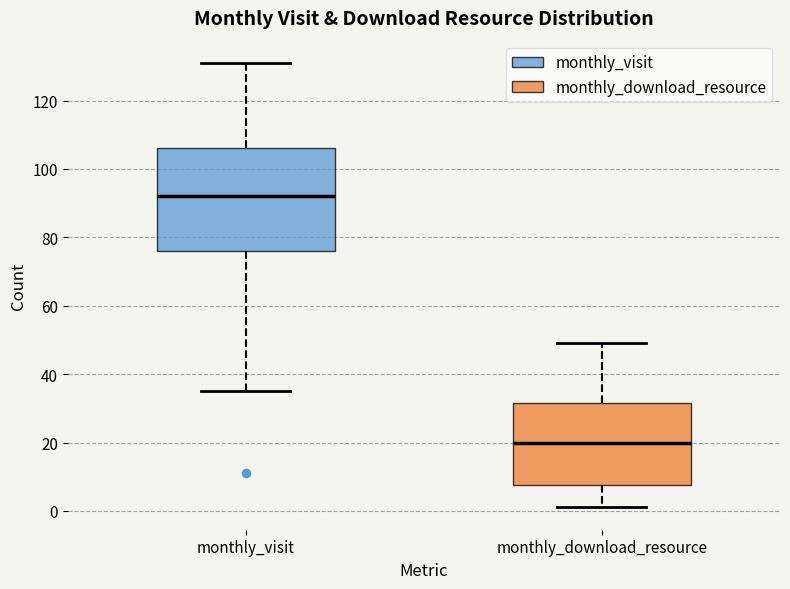

Where is the upper edge of the box for monthly_visit on the y-axis? The values are not printed on the chart, so give them approximately, as read against the axis.

106